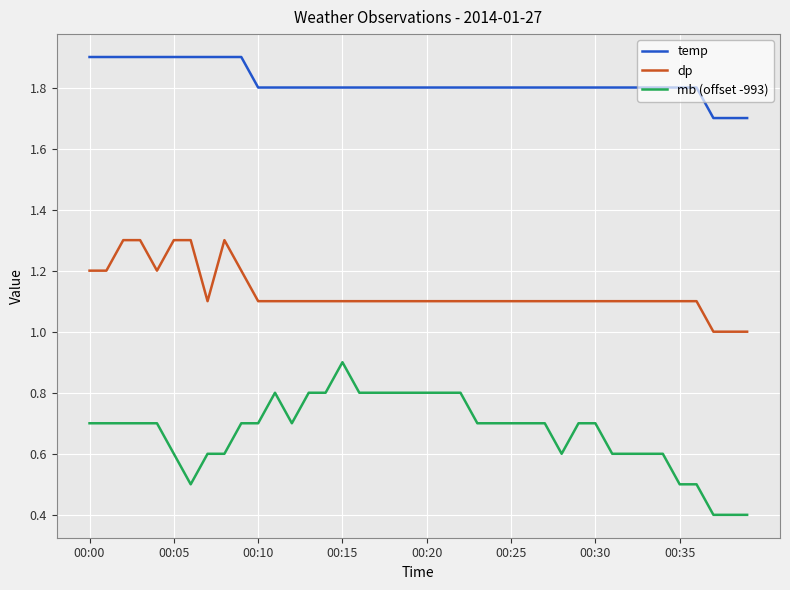

Is this an area chart (filled region under the line)?

No